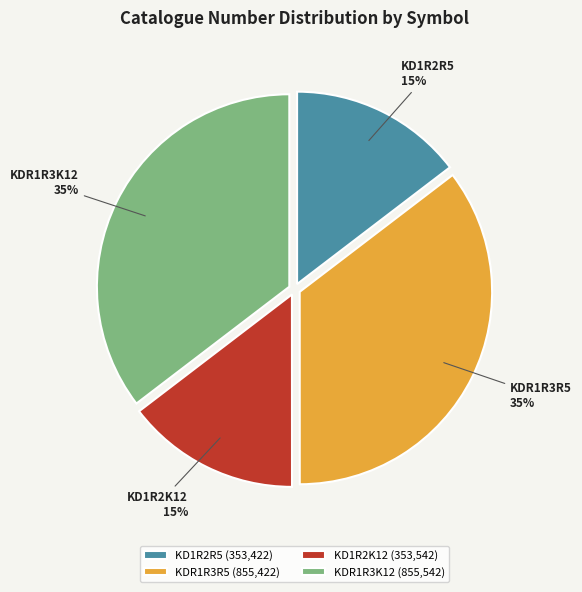

Does KDR1R3K12 account for over 50% of the chart?

No